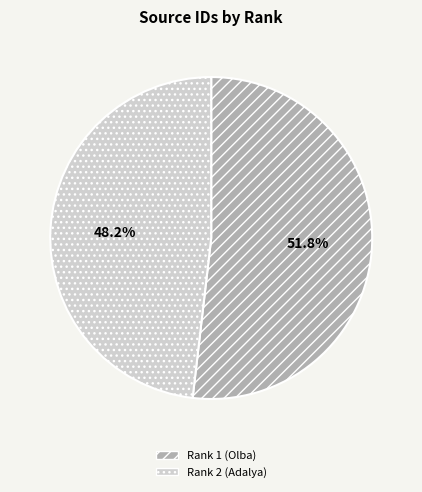

Count the number of slices in the pie.

2